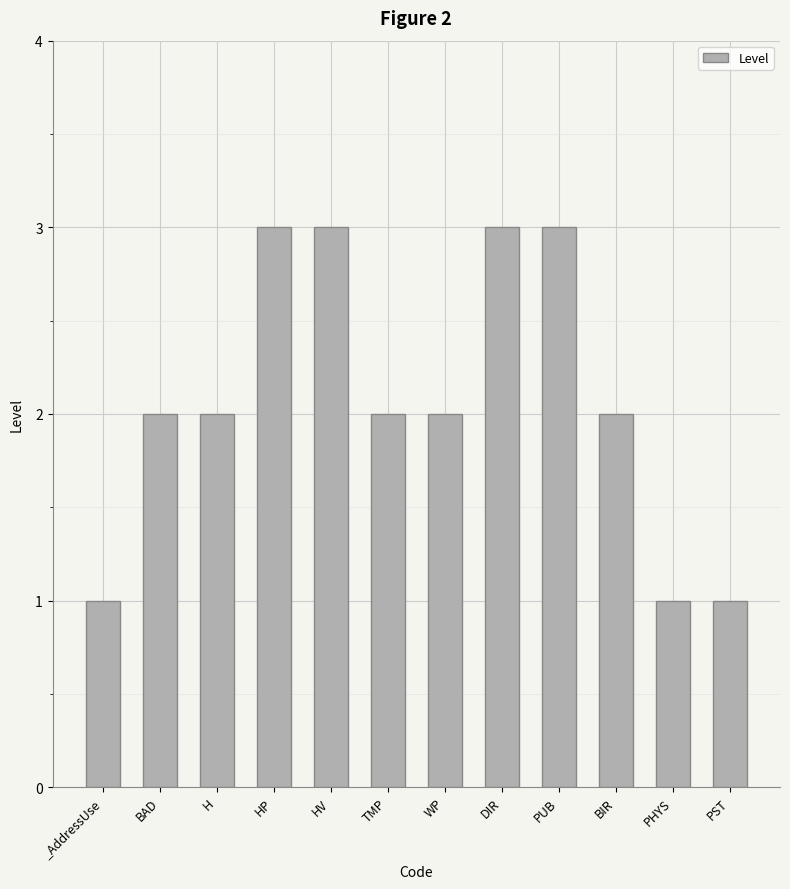

The value at DIR is 2. True or false?

False